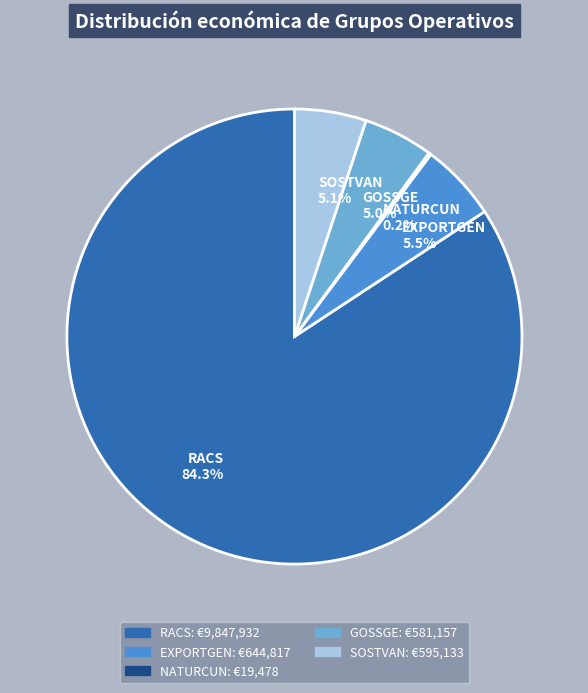

Is there any slice that represents more than half of the pie?

Yes